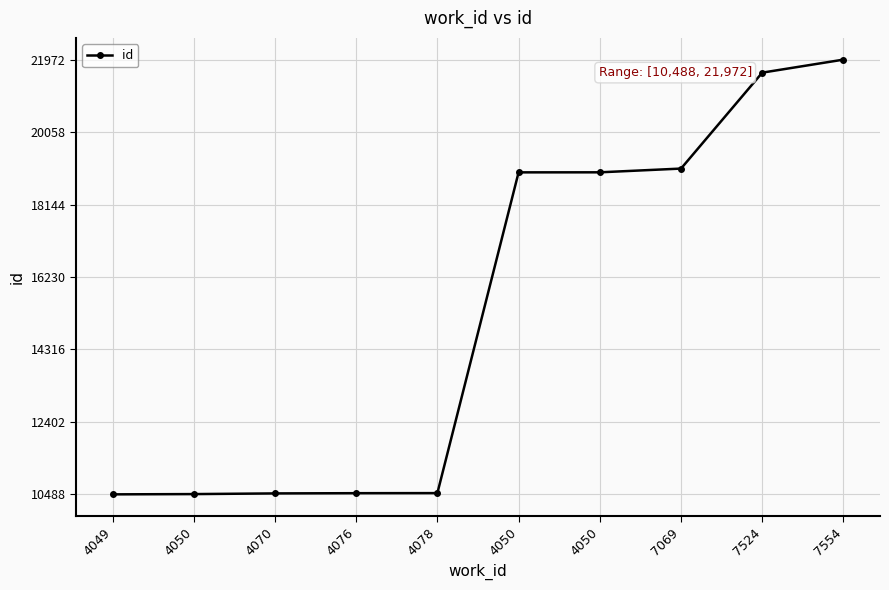

Rank the categories by value from lowest to highest.

4049, 4050, 4070, 4076, 4078, 4050, 4050, 7069, 7524, 7554